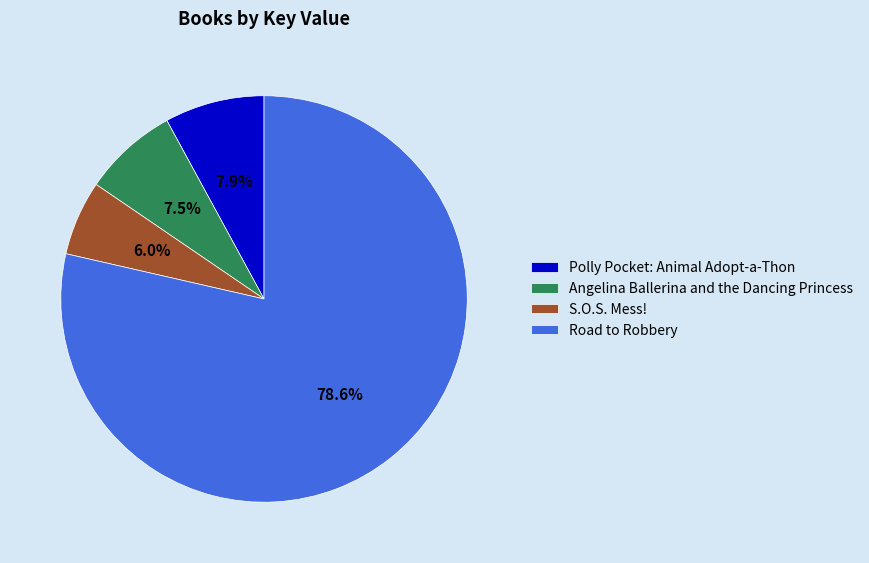

Which has a higher value, S.O.S. Mess! or Angelina Ballerina and the Dancing Princess?

Angelina Ballerina and the Dancing Princess